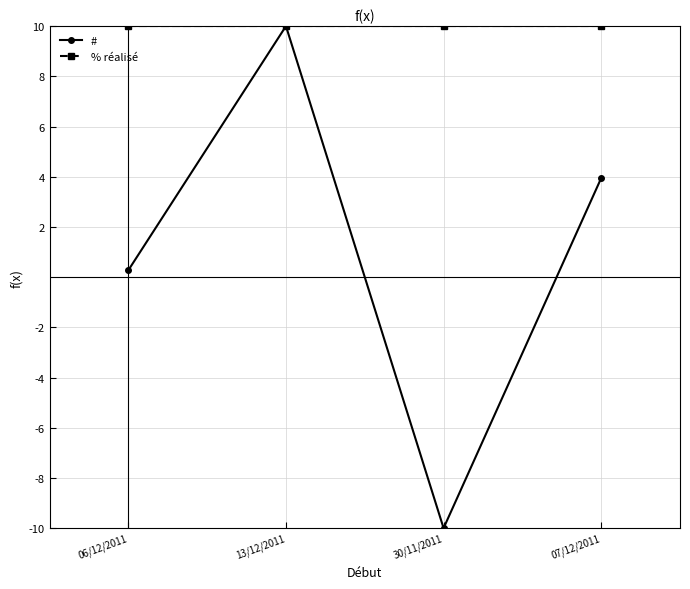

Where does the # series first go above 3?

13/12/2011